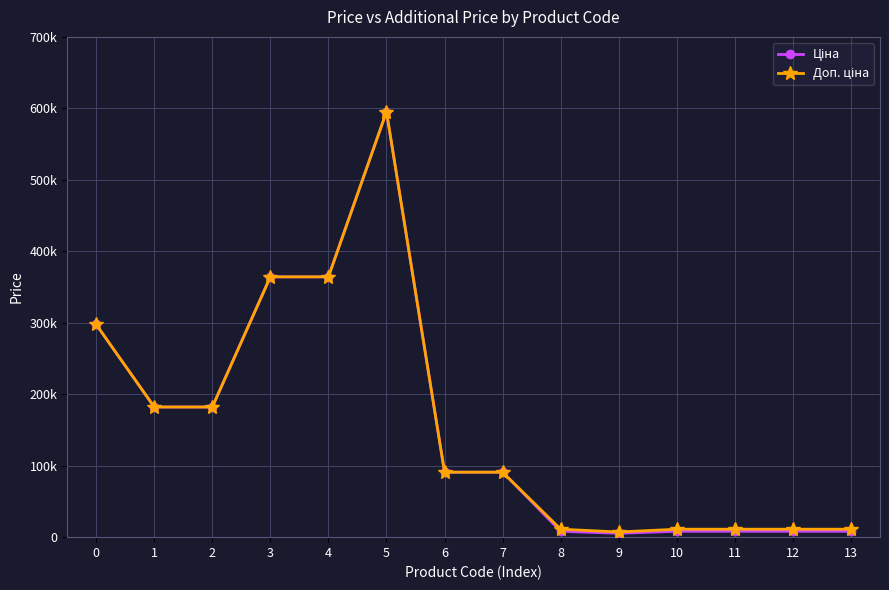

In Доп. ціна, how many points are higher than both neighbors (excluding endpoints)?

1